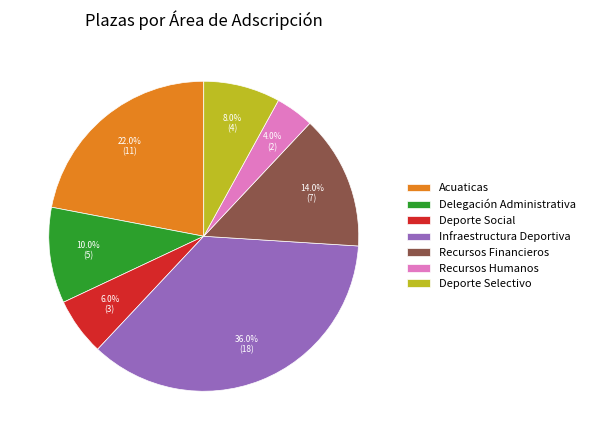

To the nearest percent, what is the difference between the largest and smallest slice percentages?

32%